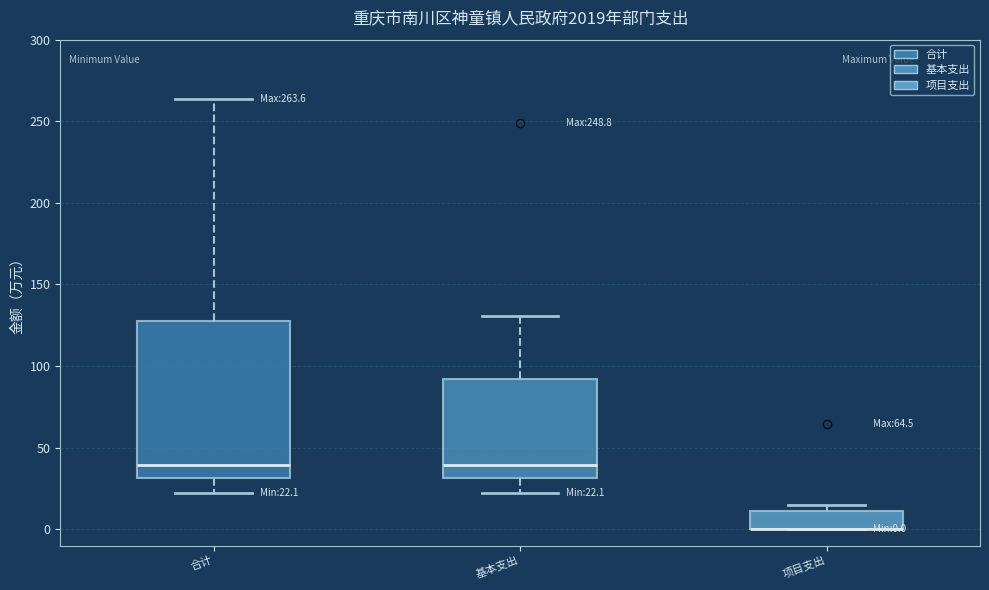

Which box is the tallest, from its lower edge to its upper edge?

合计